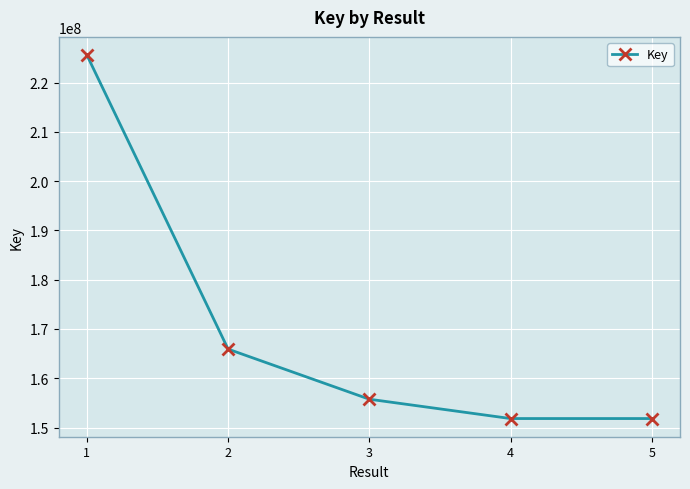

Which label corresponds to the largest value in the chart?

1